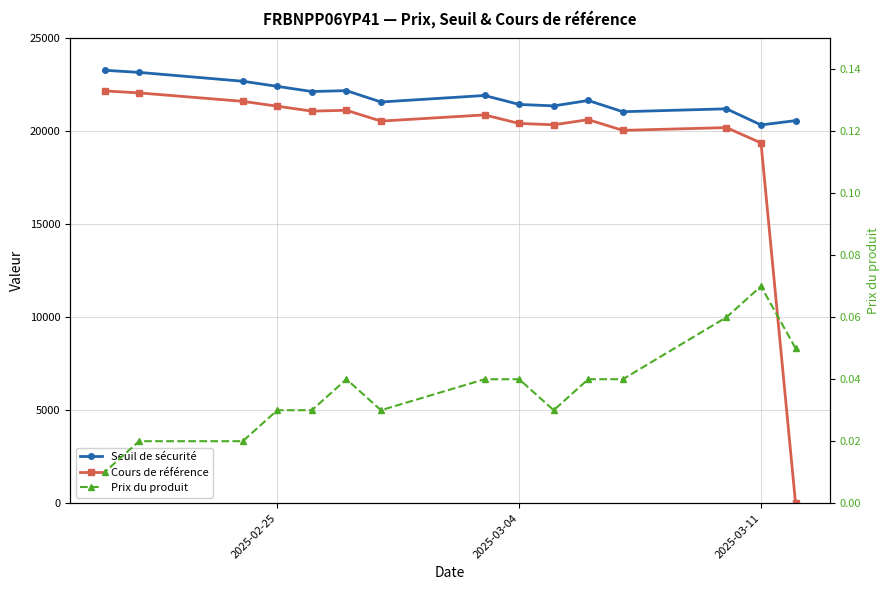

Reading left to right, list all the values displayed in this chart.

Seuil de sécurité: 20575.8	20345.8	21211.4	21055.3	21659.9	21370.2	21446.9	21928.6	21578.5	22189.6	22141.6	22419.7	22694.8	23171.5	23284.4
Cours de référence: 0.0	19377.0	20201.4	20052.6	20628.5	20352.5	20425.6	20884.4	20551.0	21132.9	21087.2	21352.1	21614.1	22068.1	22175.6
Prix du produit: 0.1	0.1	0.1	0.0	0.0	0.0	0.0	0.0	0.0	0.0	0.0	0.0	0.0	0.0	0.0